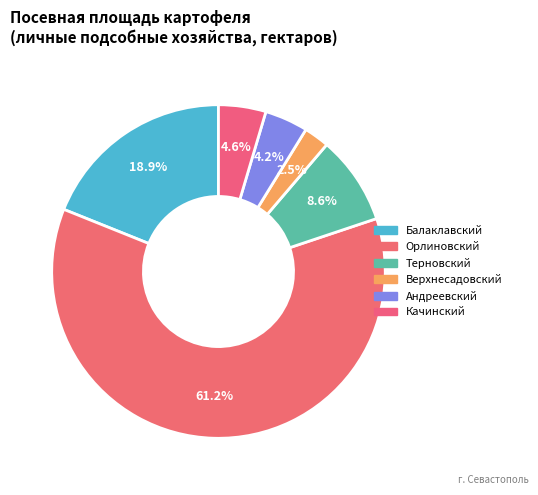

Does any single category account for the majority?

Yes